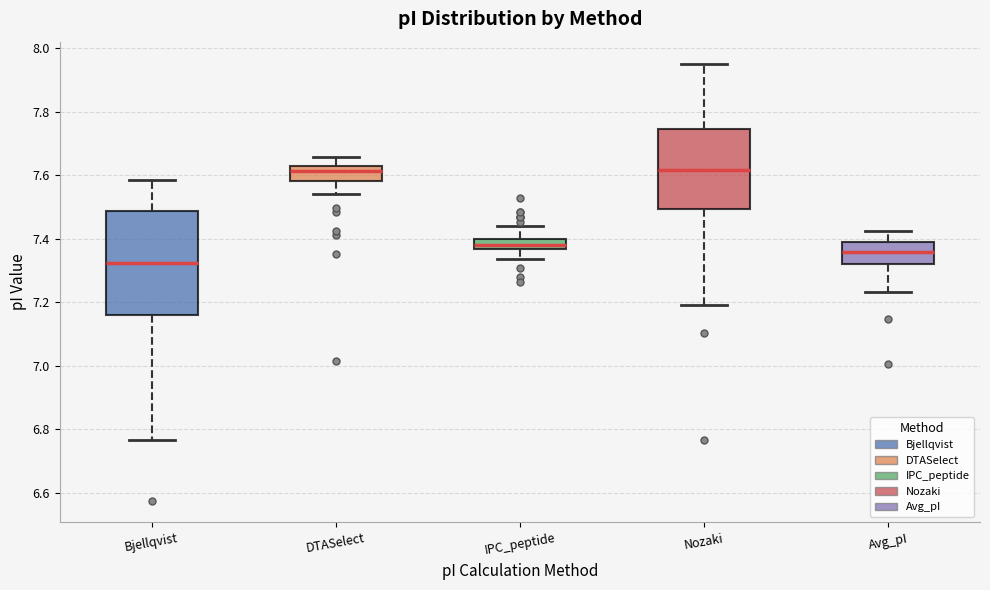

Reading left to right, read every box against the y-axis: the position of its median line, the range the box covers, and the ends of its whiskers. The values are not printed on the chart, so give them approximately, as read against the axis.

Bjellqvist: median 7.32, box 7.16 to 7.48, whiskers 6.76 to 7.58
DTASelect: median 7.62 (just below the box's upper edge), box 7.58 to 7.62, whiskers 7.54 to 7.66
IPC_peptide: median 7.38, box 7.36 to 7.40, whiskers 7.34 to 7.44
Nozaki: median 7.62, box 7.50 to 7.74, whiskers 7.20 to 7.96
Avg_pI: median 7.36, box 7.32 to 7.40, whiskers 7.24 to 7.42